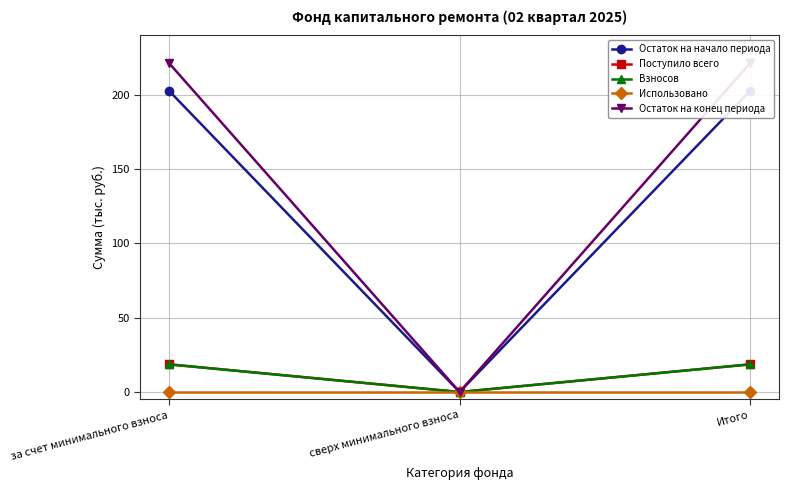

What is the label of the 2nd point from the right?

сверх минимального взноса